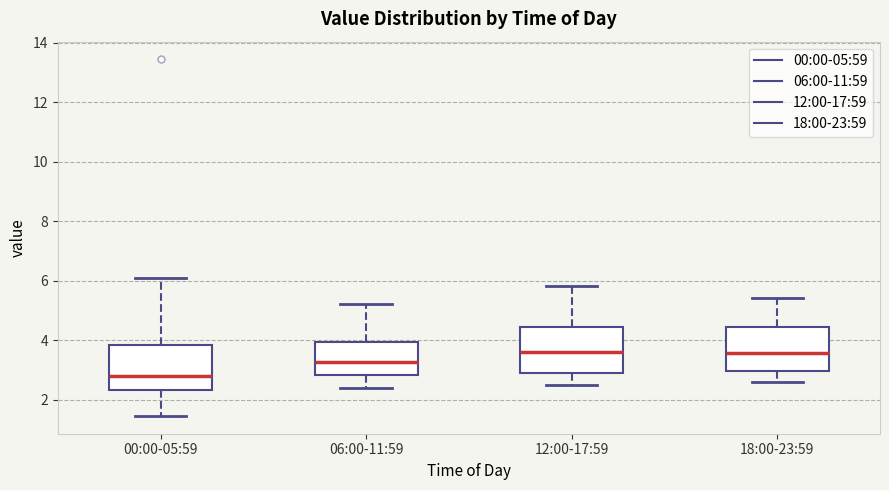

Reading left to right, read every box against the y-axis: the position of its median line, the range the box covers, and the ends of its whiskers. The values are not printed on the chart, so give them approximately, as read against the axis.

00:00-05:59: median 2.8, box 2.4 to 3.8, whiskers 1.4 to 6.2
06:00-11:59: median 3.2, box 2.8 to 4.0, whiskers 2.4 to 5.2
12:00-17:59: median 3.6, box 3.0 to 4.4, whiskers 2.6 to 5.8
18:00-23:59: median 3.6, box 3.0 to 4.4, whiskers 2.6 to 5.4